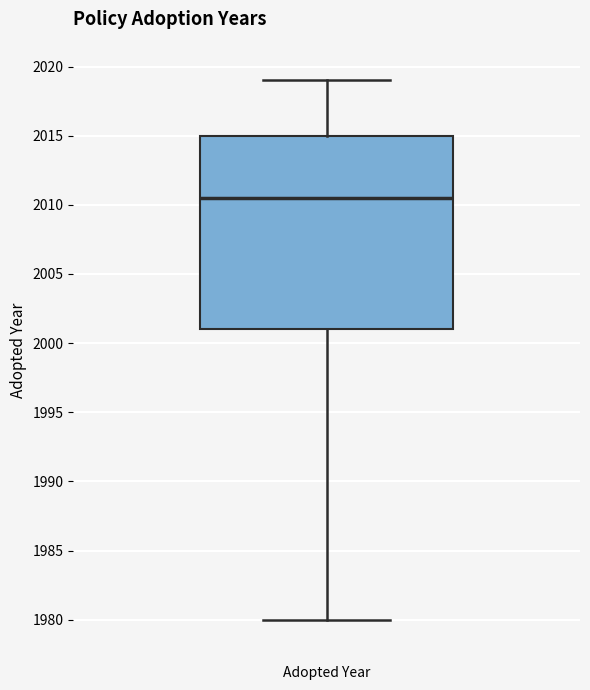

Where does the lower whisker of the box for Adopted Year end on the y-axis? The values are not printed on the chart, so give them approximately, as read against the axis.

1980.0